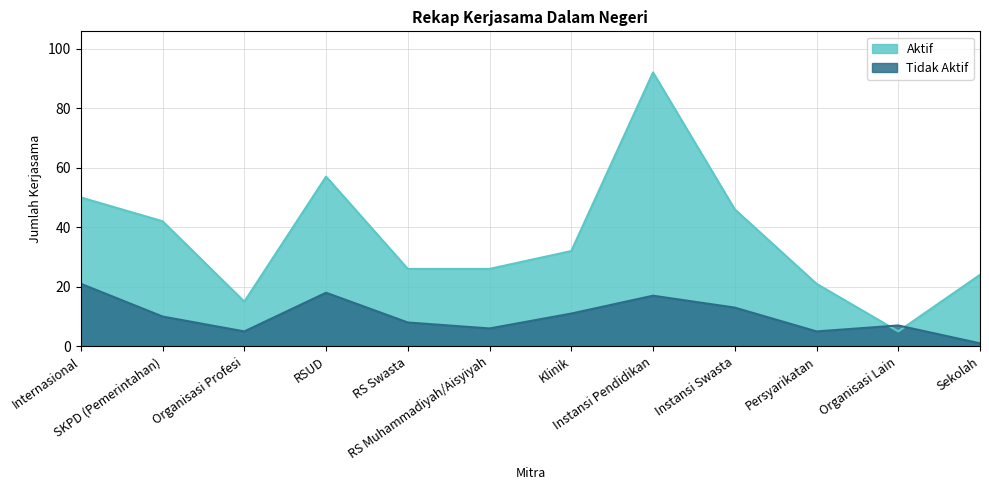

Which label corresponds to the largest value in the chart?

Instansi Pendidikan